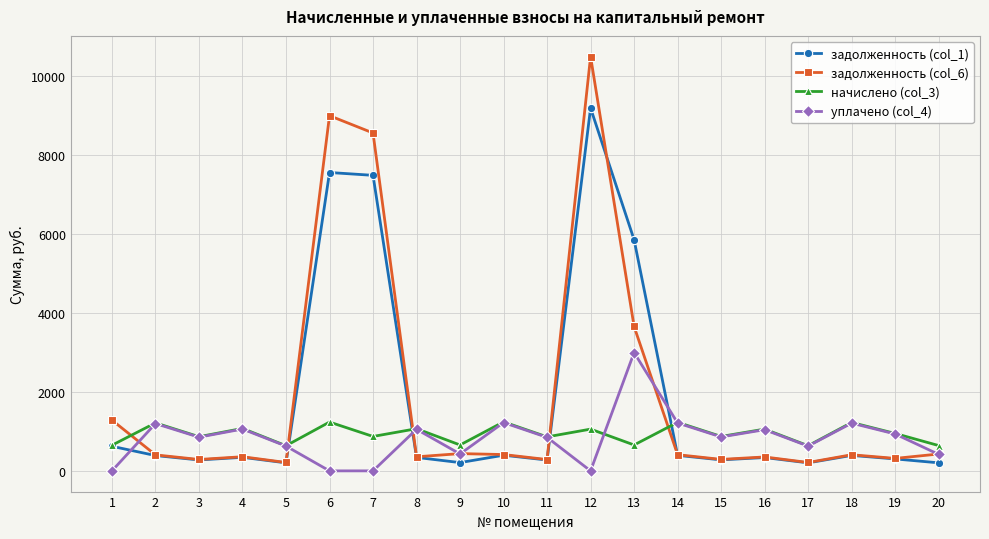

What is the highest value of the задолженность (col_6) series?

10503.6